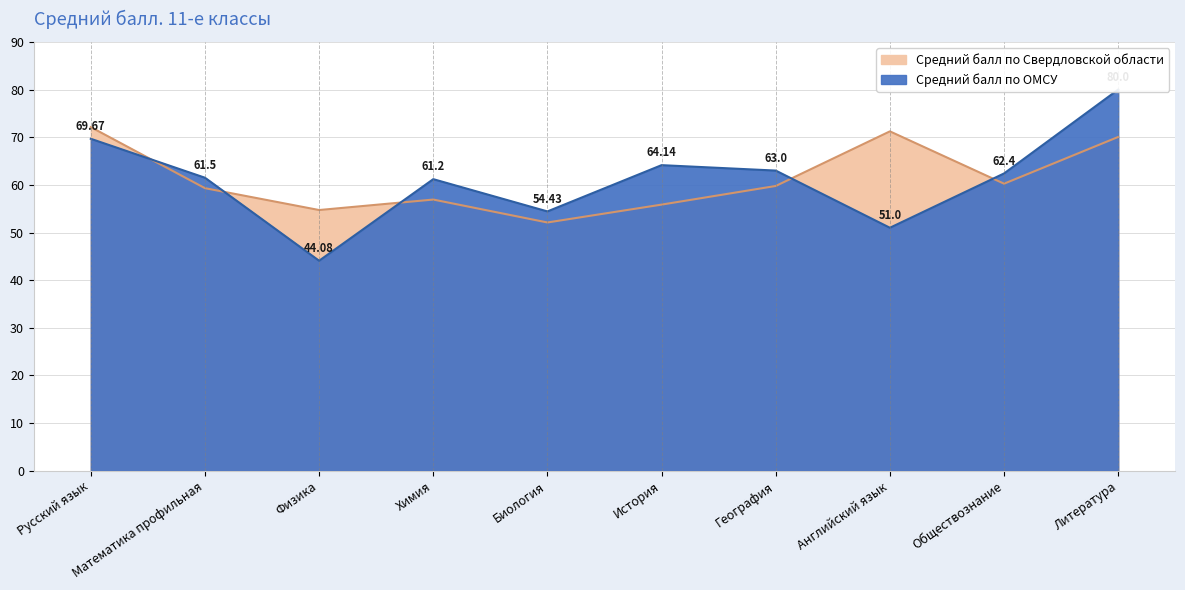

At which label does Средний балл по Свердловской области first exceed 59?

Русский язык